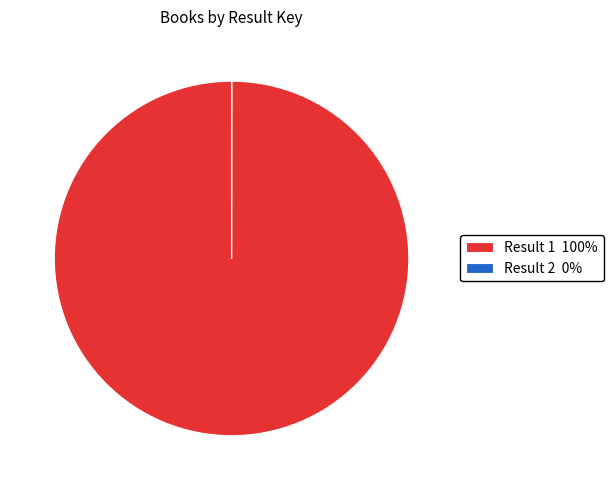

What is the largest slice in the pie chart?

Result 1 100%